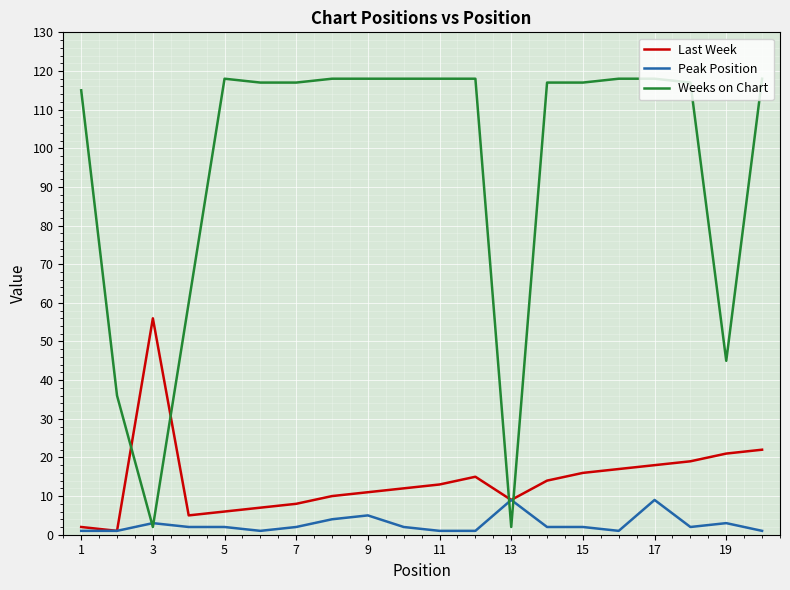

Rank the series by their maximum value, from lowest to highest.

Peak Position, Last Week, Weeks on Chart